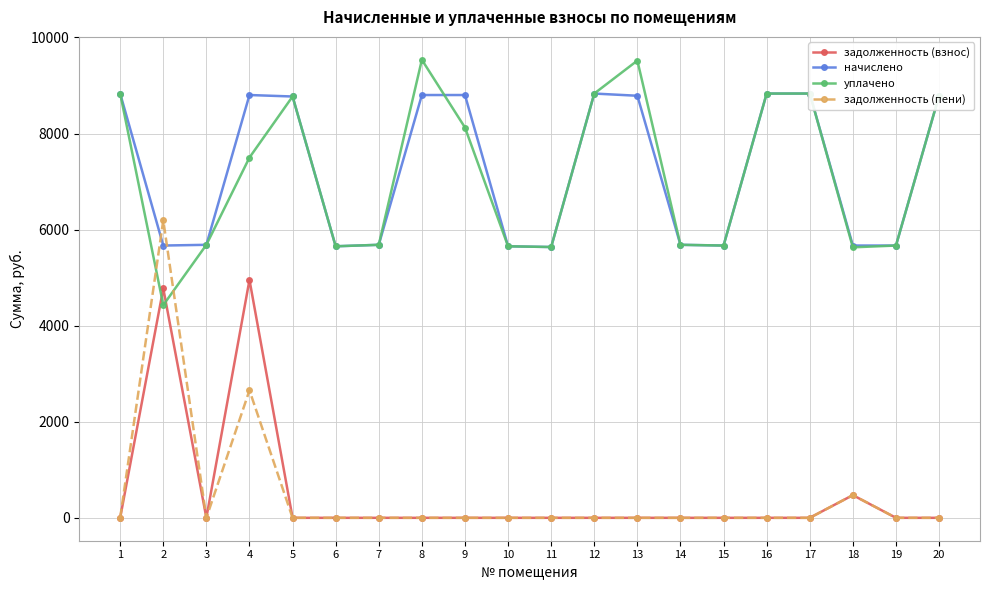

How many interior local peaks does the задолженность (взнос) series have?

3